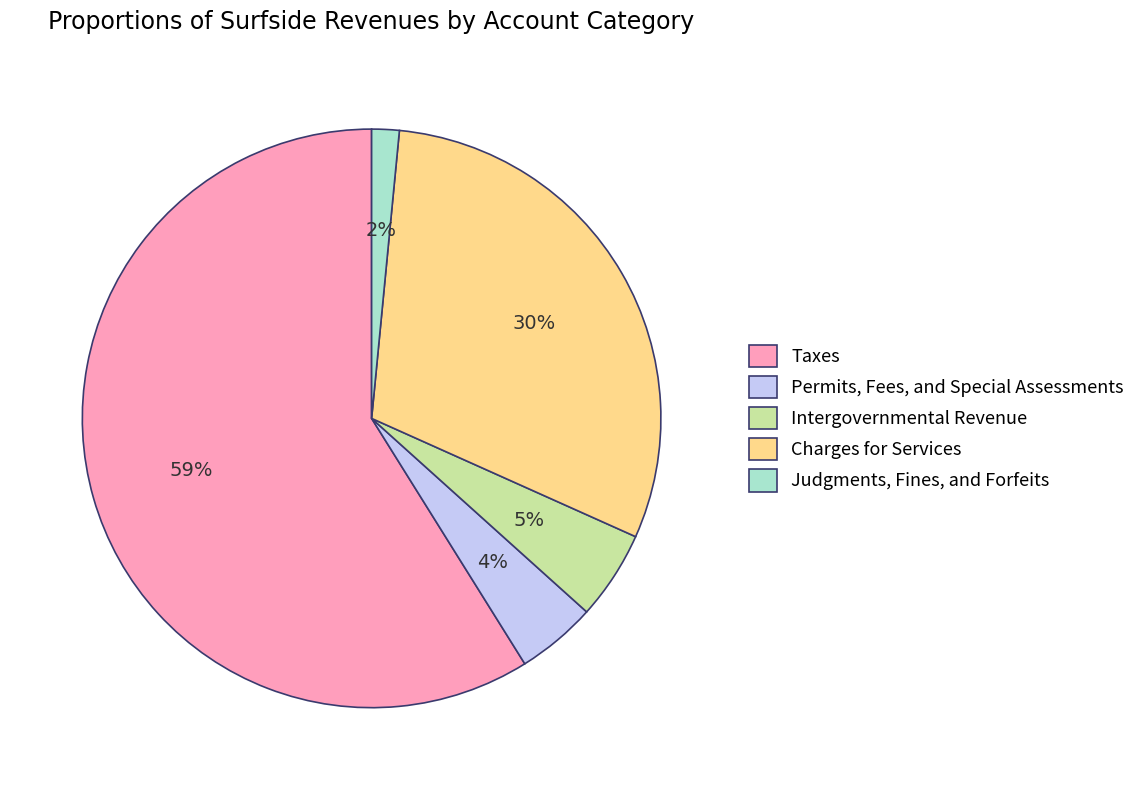

Combined, do Taxes and Intergovernmental Revenue account for over 50%?

Yes